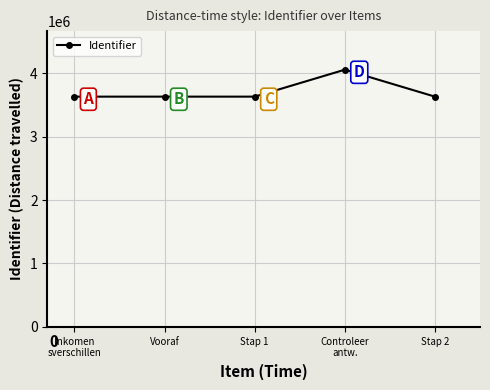

What is the value of the 4th point from the left?

4054658